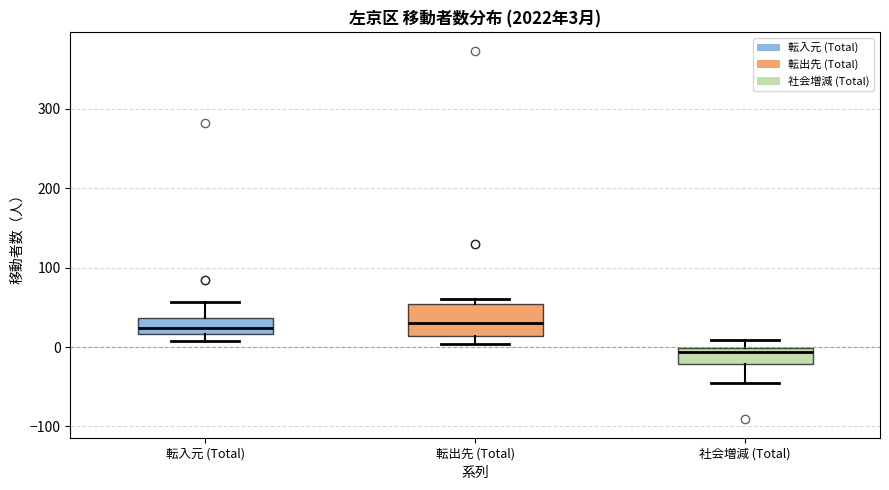

Comparing the boxes themselves (not the whiskers), which one is the tallest?

転出先 (Total)